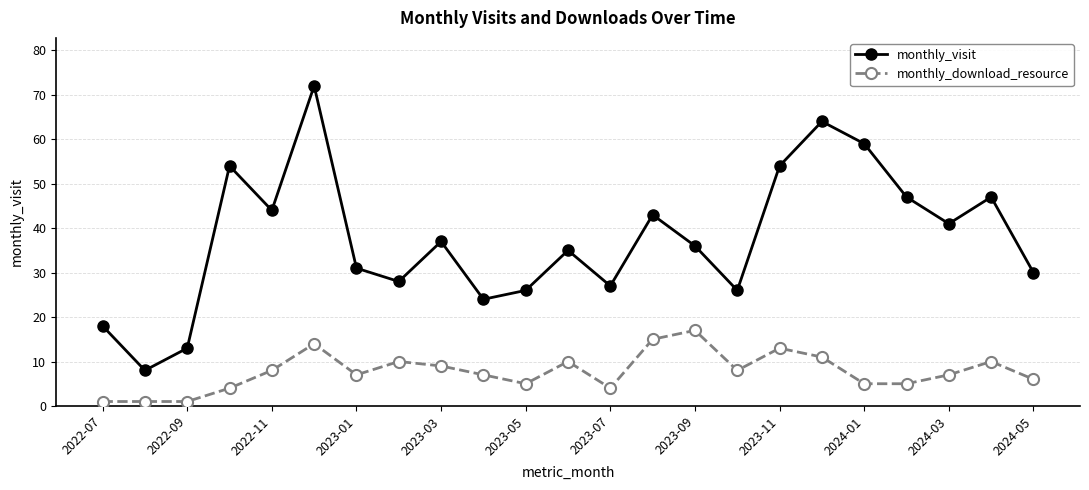

True or false: monthly_download_resource and monthly_visit cross at least once.

False